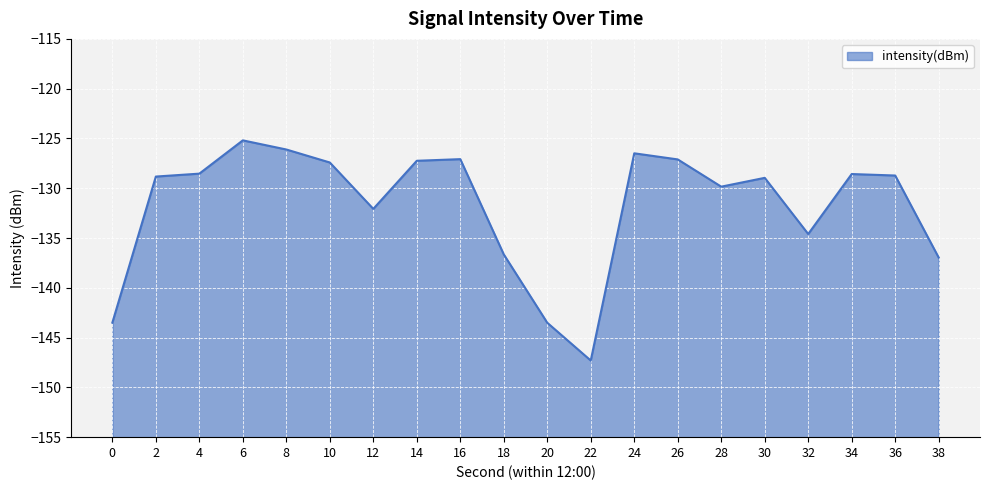

Which category has the highest value across all series?

6